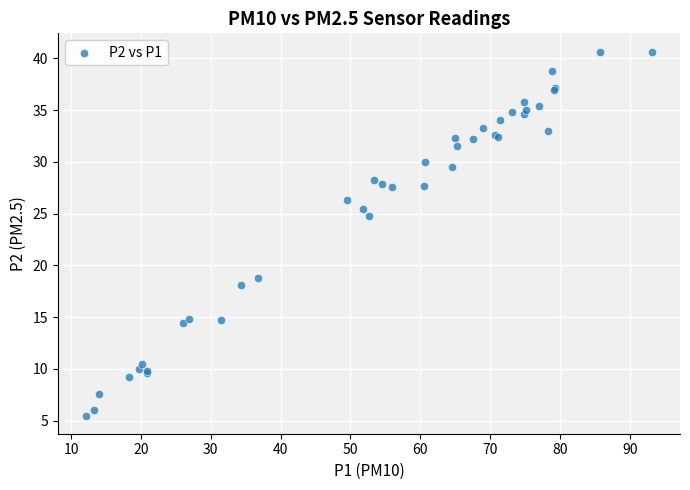

What Y value in the scatter plot is closest to 23?

24.8